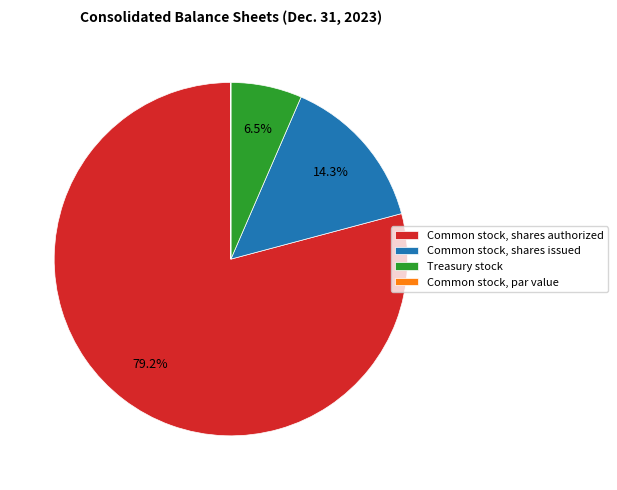

Is the sum of Common stock, shares authorized and Common stock, shares issued greater than half?

Yes